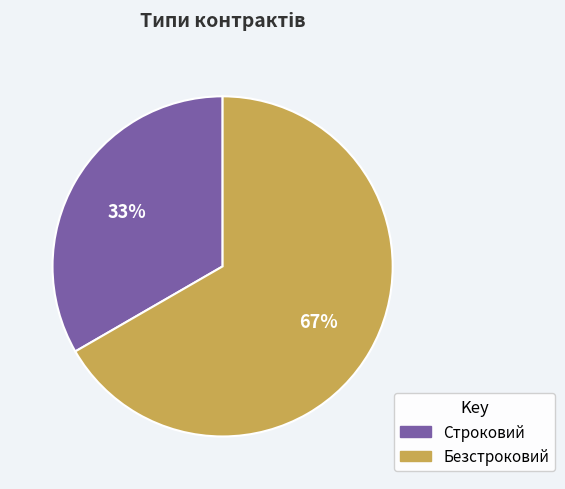

True or false: Строковий accounts for 33% of the total.

True